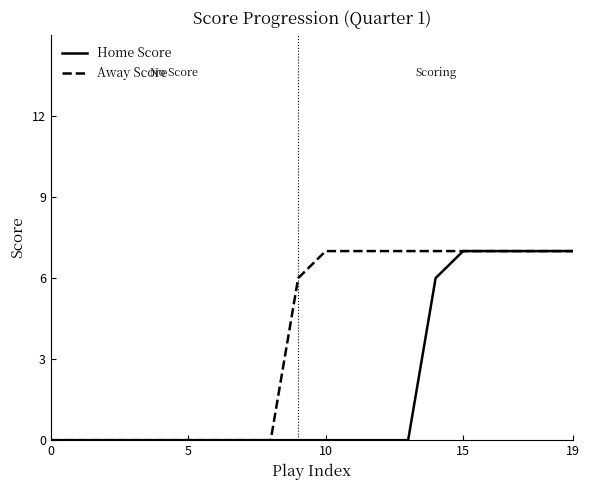

What is the maximum value for Home Score?

7